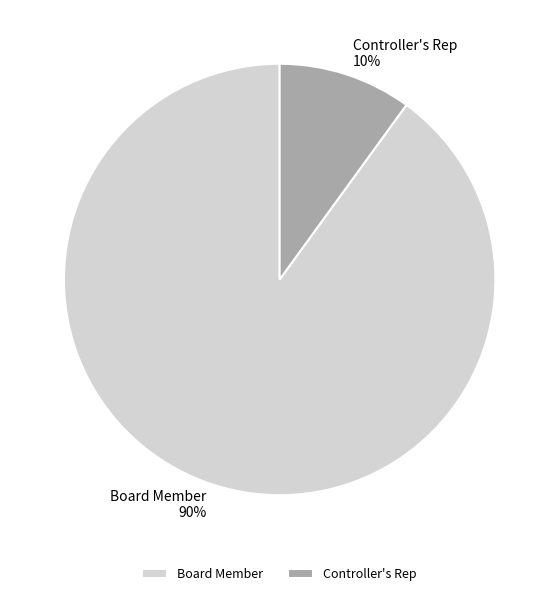

Does any single category account for the majority?

Yes